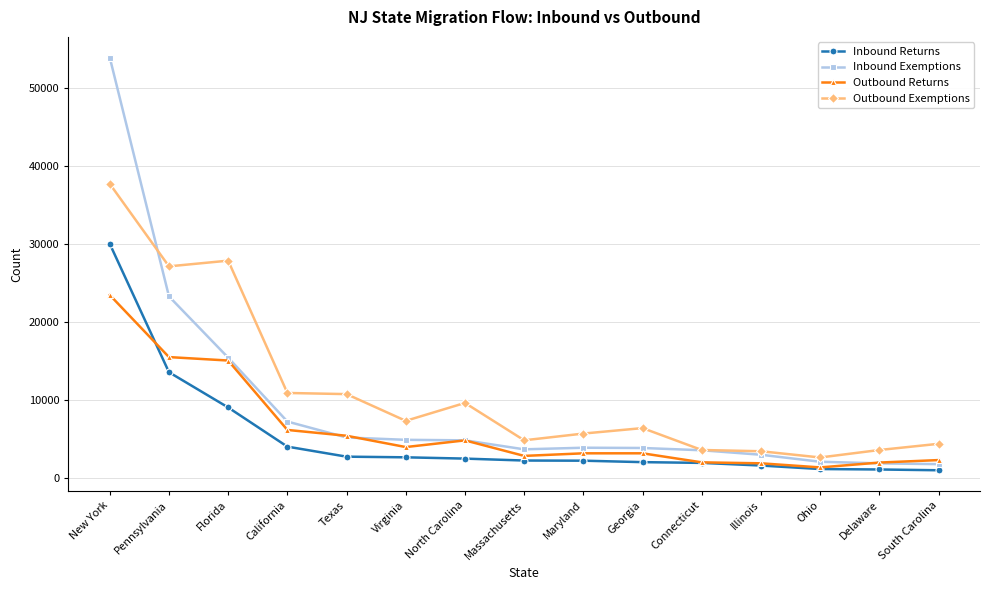

Which category has the highest value in the Outbound Exemptions series?

New York